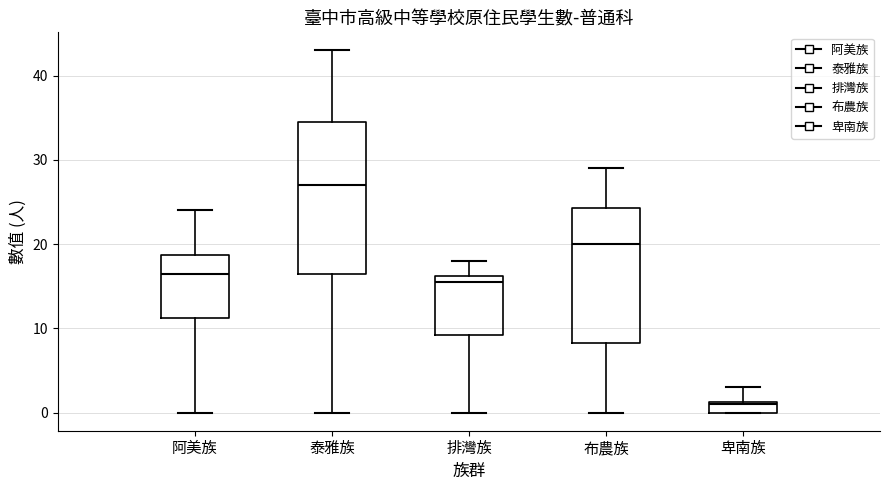

Which box's median line is the lowest?

卑南族